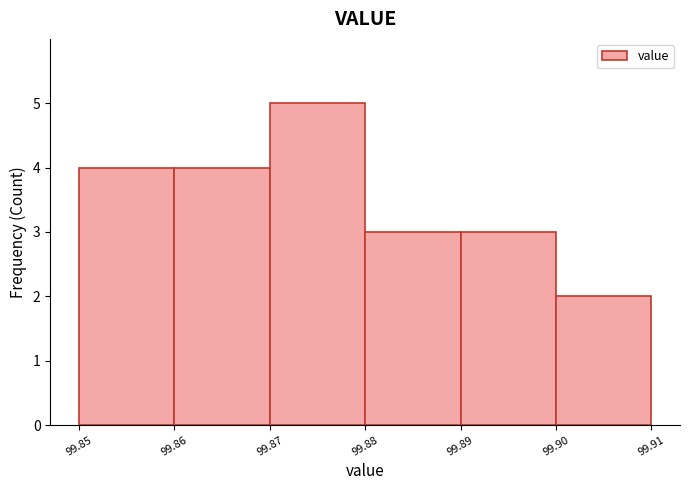

How tall is the bar that spans 99.85 to 99.86 on the x-axis? The values are not printed on the chart, so give them approximately, as read against the axis.

4